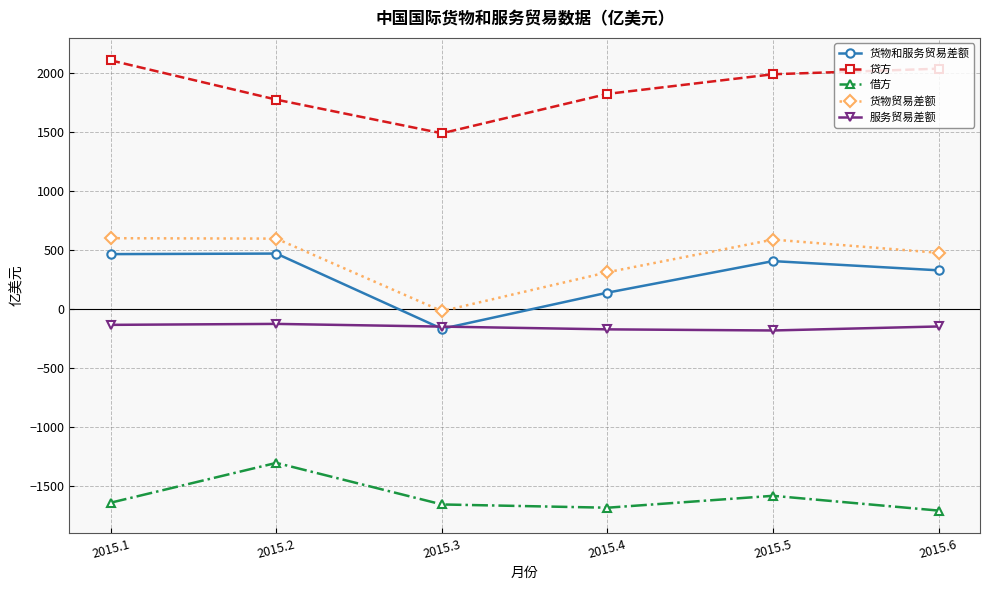

How many values in 货物和服务贸易差额 are below zero?

1